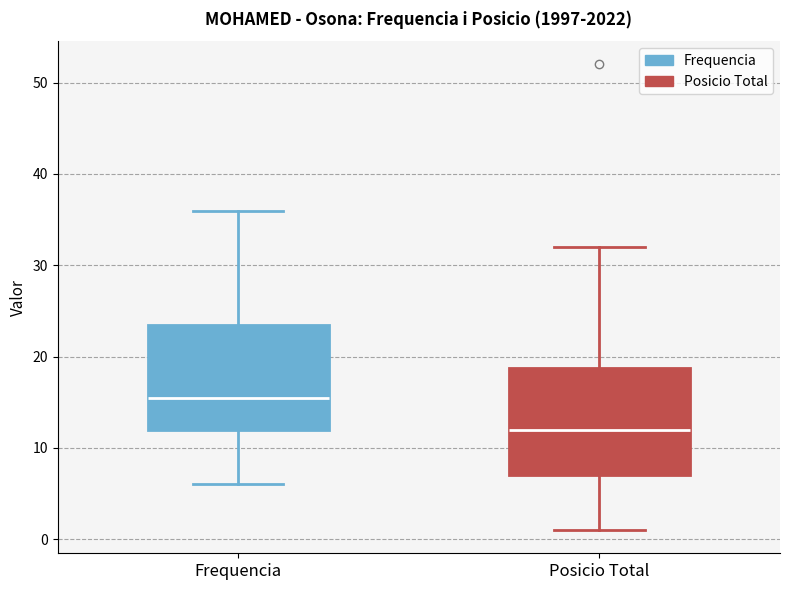

Where does the upper whisker of the box for Frequencia end on the y-axis? The values are not printed on the chart, so give them approximately, as read against the axis.

36